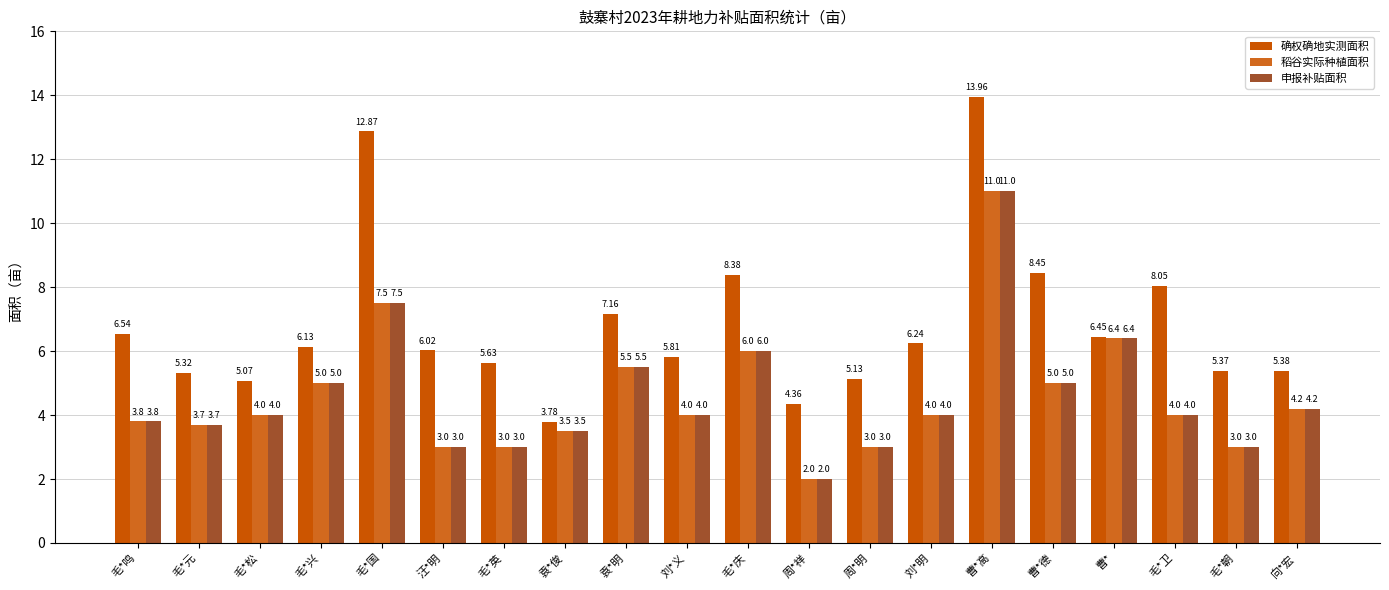

What is the minimum value for 稻谷实际种植面积?

2.0